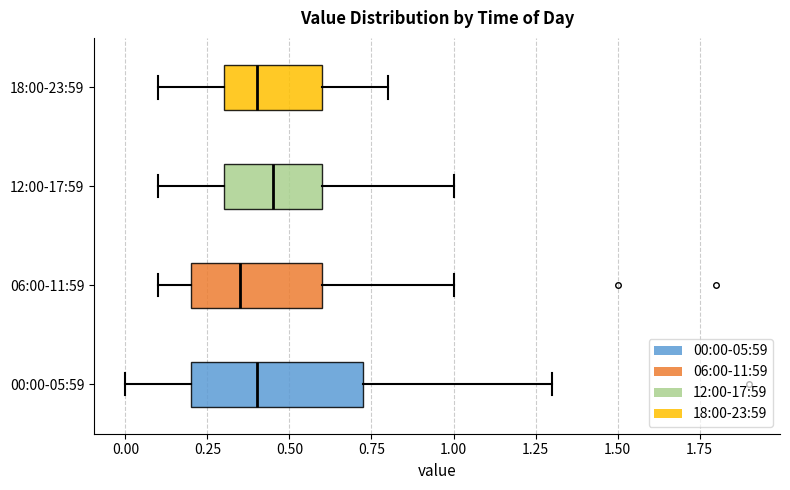

Reading bottom to top, read every box against the x-axis: the position of its median line, the range the box covers, and the ends of its whiskers. The values are not printed on the chart, so give them approximately, as read against the axis.

00:00-05:59: median 0.40, box 0.20 to 0.75, whiskers 0.00 to 1.30
06:00-11:59: median 0.35, box 0.20 to 0.60, whiskers 0.10 to 1.00
12:00-17:59: median 0.45, box 0.30 to 0.60, whiskers 0.10 to 1.00
18:00-23:59: median 0.40, box 0.30 to 0.60, whiskers 0.10 to 0.80